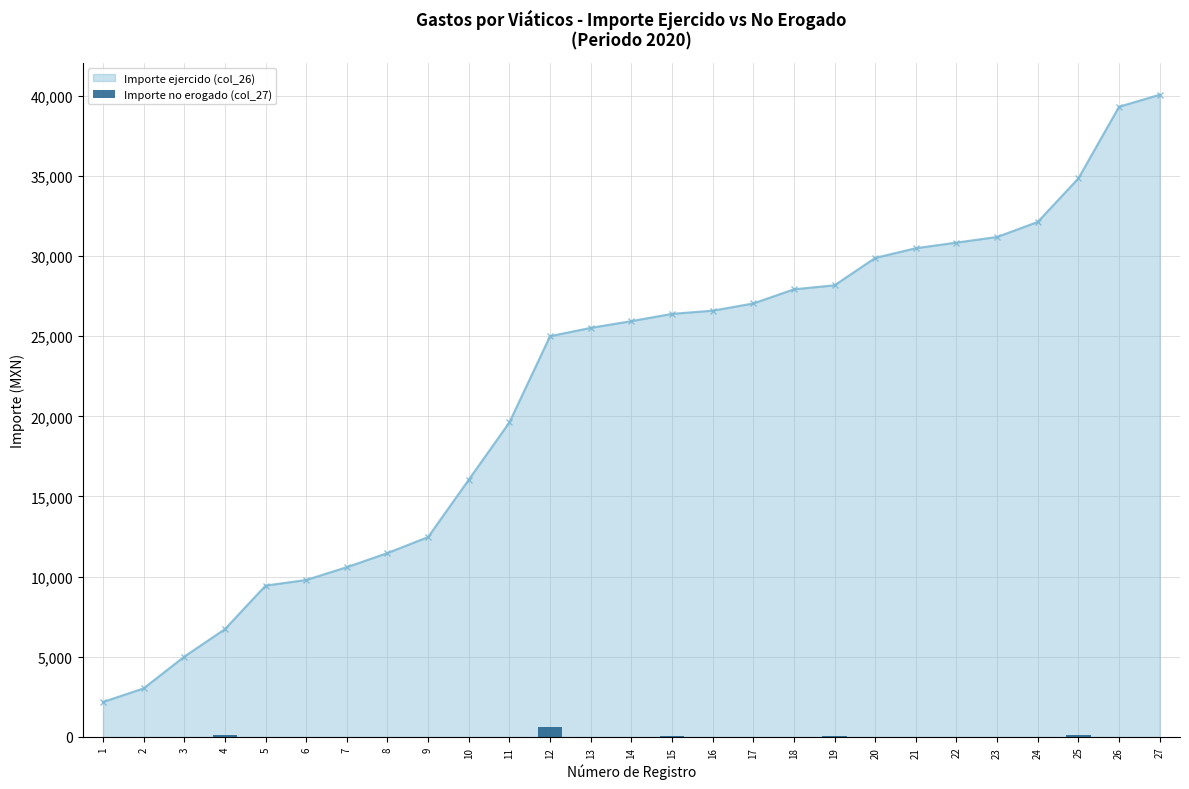

How many positive values are there?

5